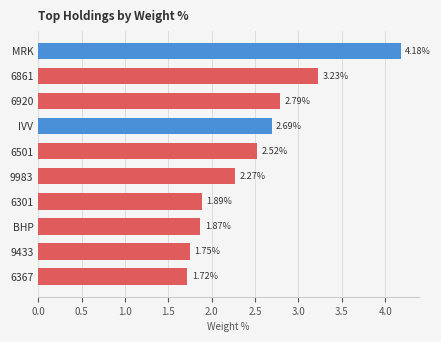

What is the difference between the values at 6920 and MRK?

1.4